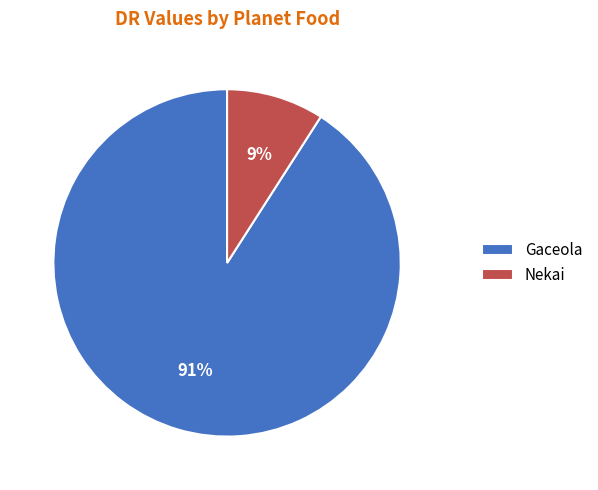

How many slices are in this pie chart?

2